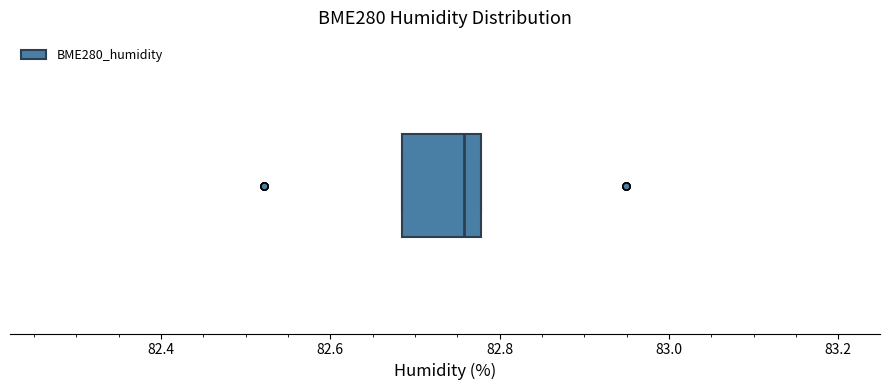

Read this box plot against the x-axis: the position of the median line, the range covered by the box, and the ends of both whiskers. The values are not printed on the chart, so give them approximately, as read against the axis.

median 82.76, box 82.68 to 82.78, whiskers 82.68 to 82.78